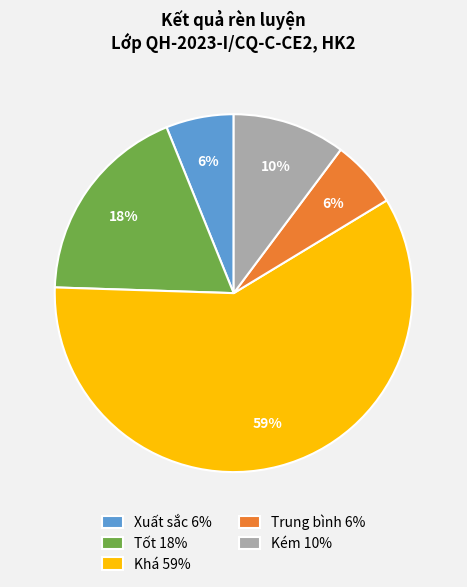

The Khá 59% slice represents 59% of the pie. True or false?

True